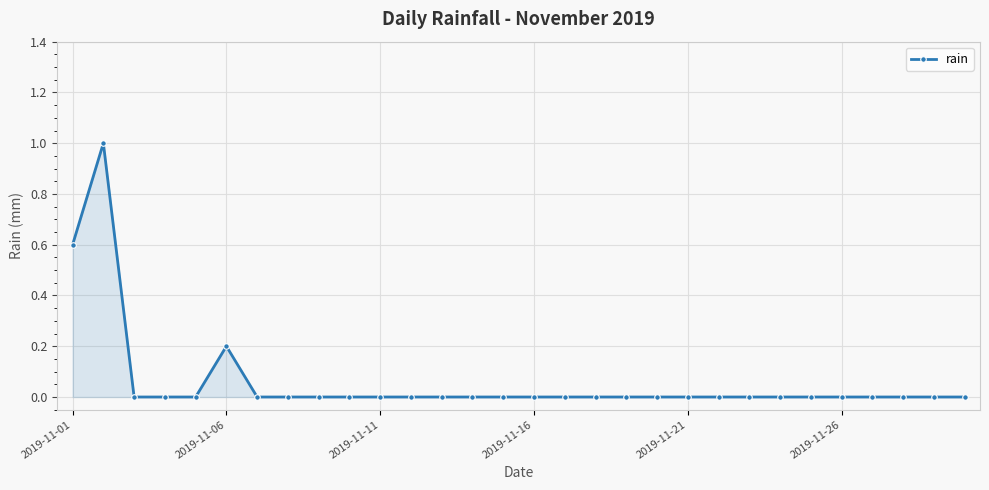

Does the chart have visible grid lines?

Yes